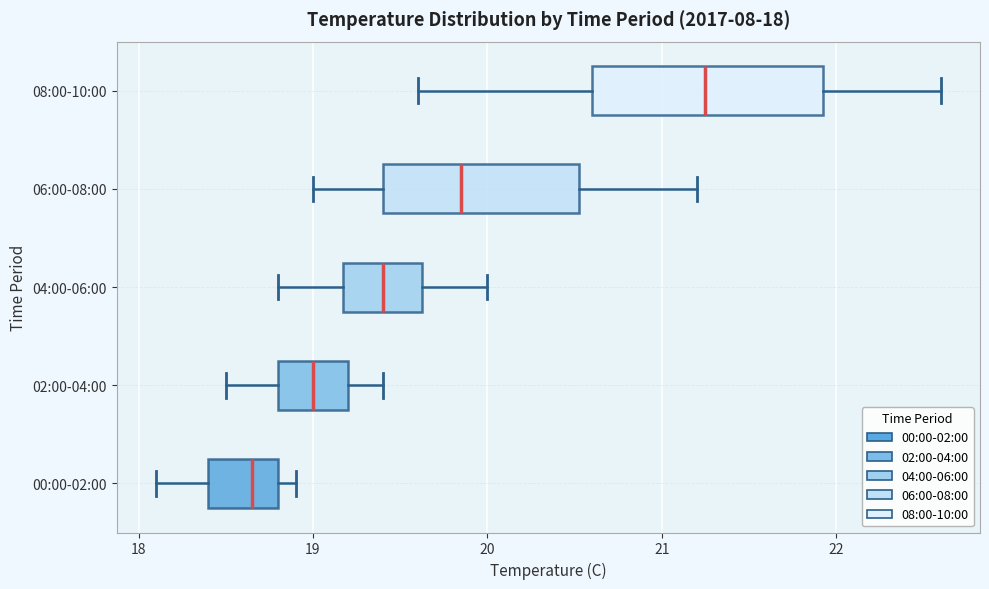

Which box's median line is the furthest to the right?

08:00-10:00